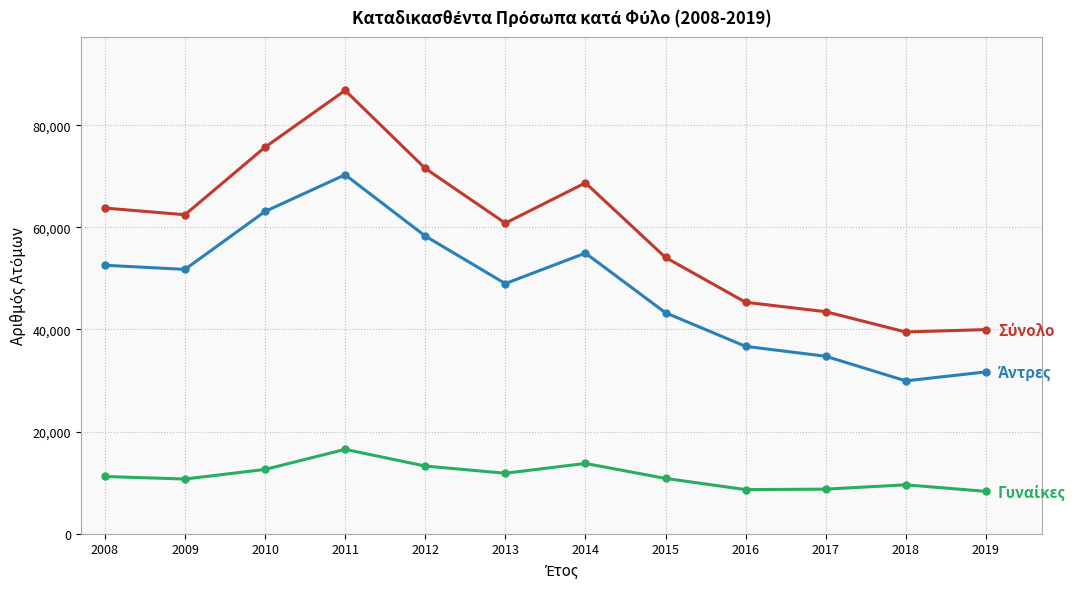

What is the difference between the highest and lowest values at 2017?

34752